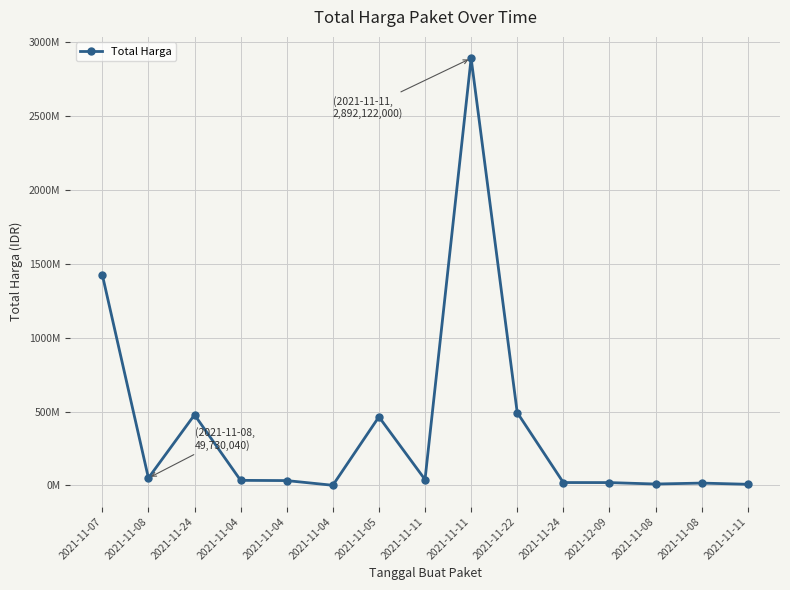

True or false: the data shows 242881809 at 2021-11-22.

False